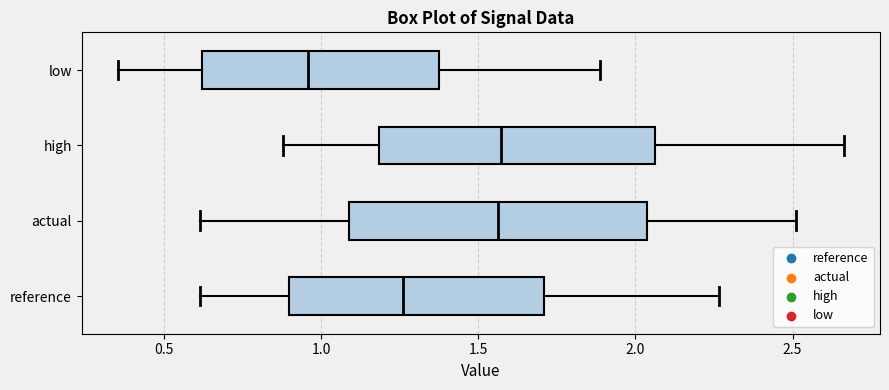

Reading bottom to top, read every box against the x-axis: the position of its median line, the range the box covers, and the ends of its whiskers. The values are not printed on the chart, so give them approximately, as read against the axis.

reference: median 1.25, box 0.90 to 1.70, whiskers 0.60 to 2.25
actual: median 1.55, box 1.10 to 2.05, whiskers 0.60 to 2.50
high: median 1.55, box 1.20 to 2.05, whiskers 0.90 to 2.65
low: median 0.95, box 0.60 to 1.35, whiskers 0.35 to 1.90